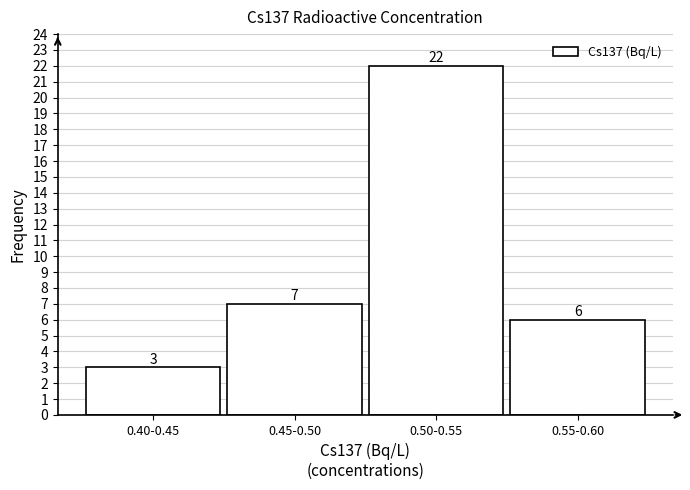

Reading left to right, what are all the values shown in this chart?

3	7	22	6